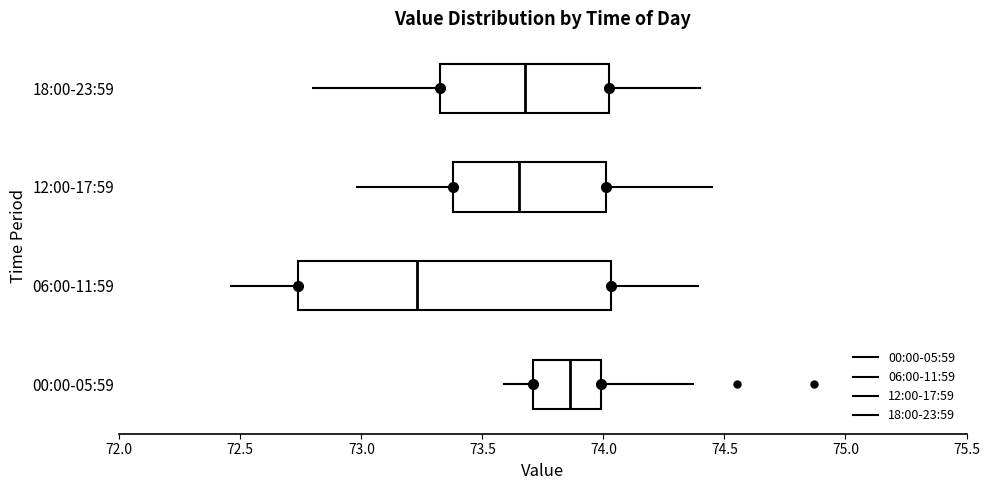

Where does the median line of the box for 12:00-17:59 sit on the x-axis? The values are not printed on the chart, so give them approximately, as read against the axis.

73.65